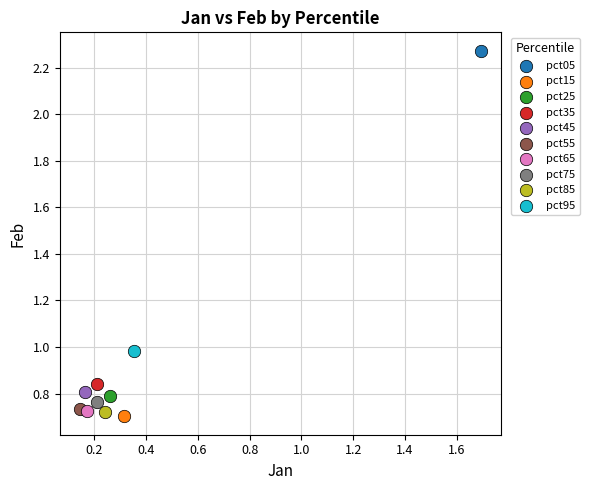

Which series reaches the maximum Y coordinate?

pct05